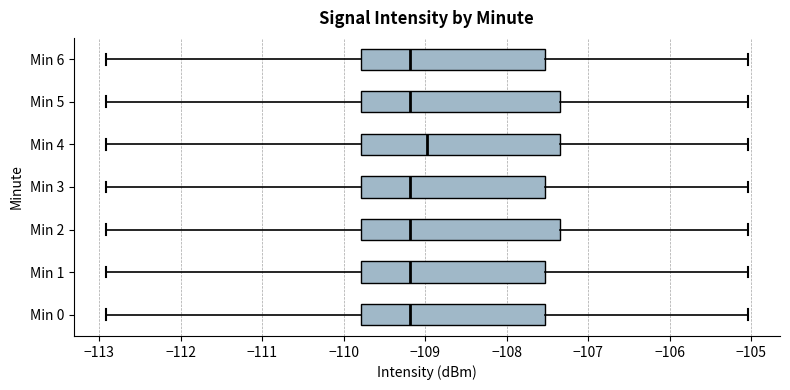

Where is the left edge of the box for Min 1 on the x-axis? The values are not printed on the chart, so give them approximately, as read against the axis.

-109.8